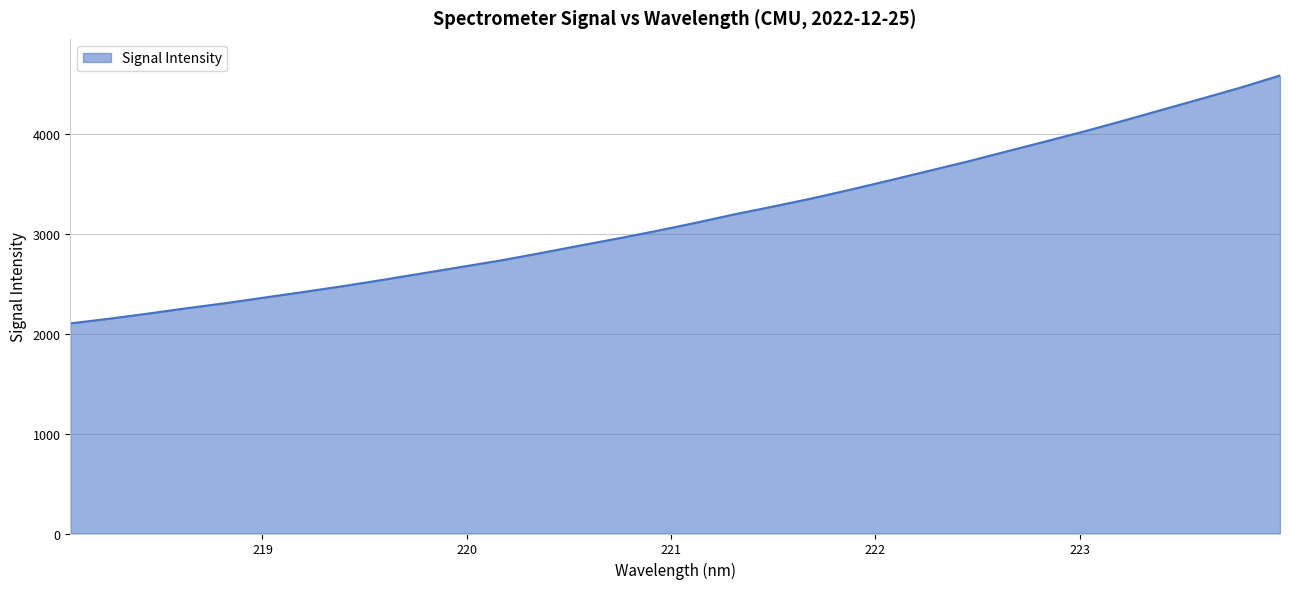

Count the number of values greater than 3111.

16